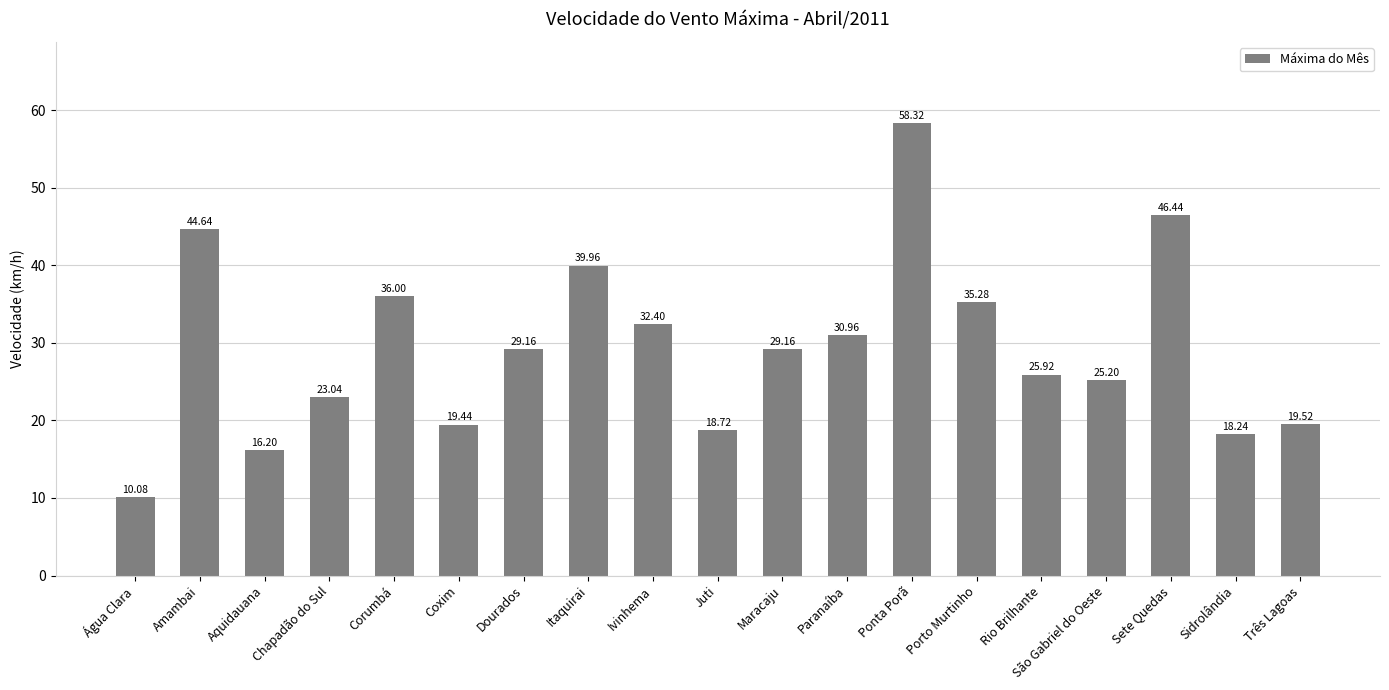

What is the average value?

29.4